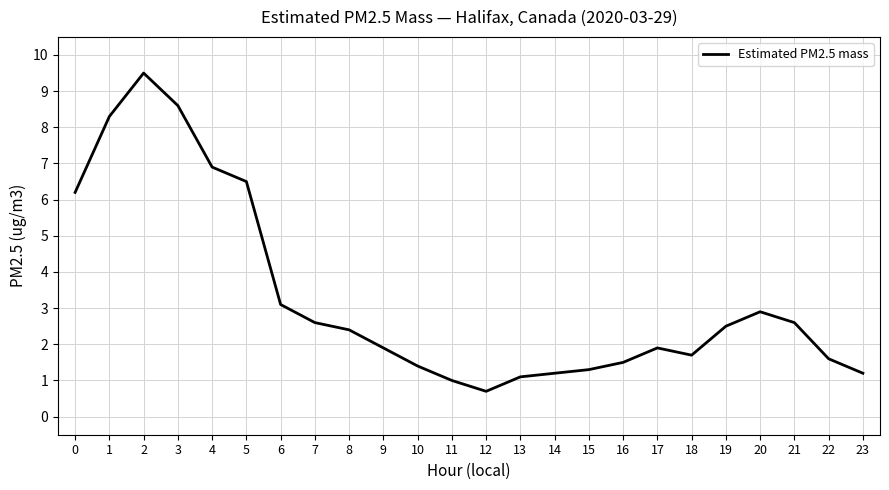

What is the sum of all values?

78.6